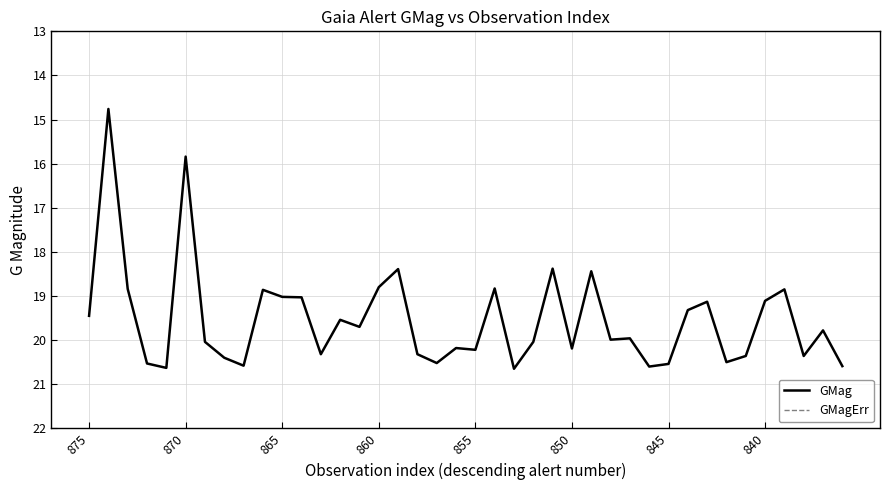

Which series has the largest total across all categories?

GMag